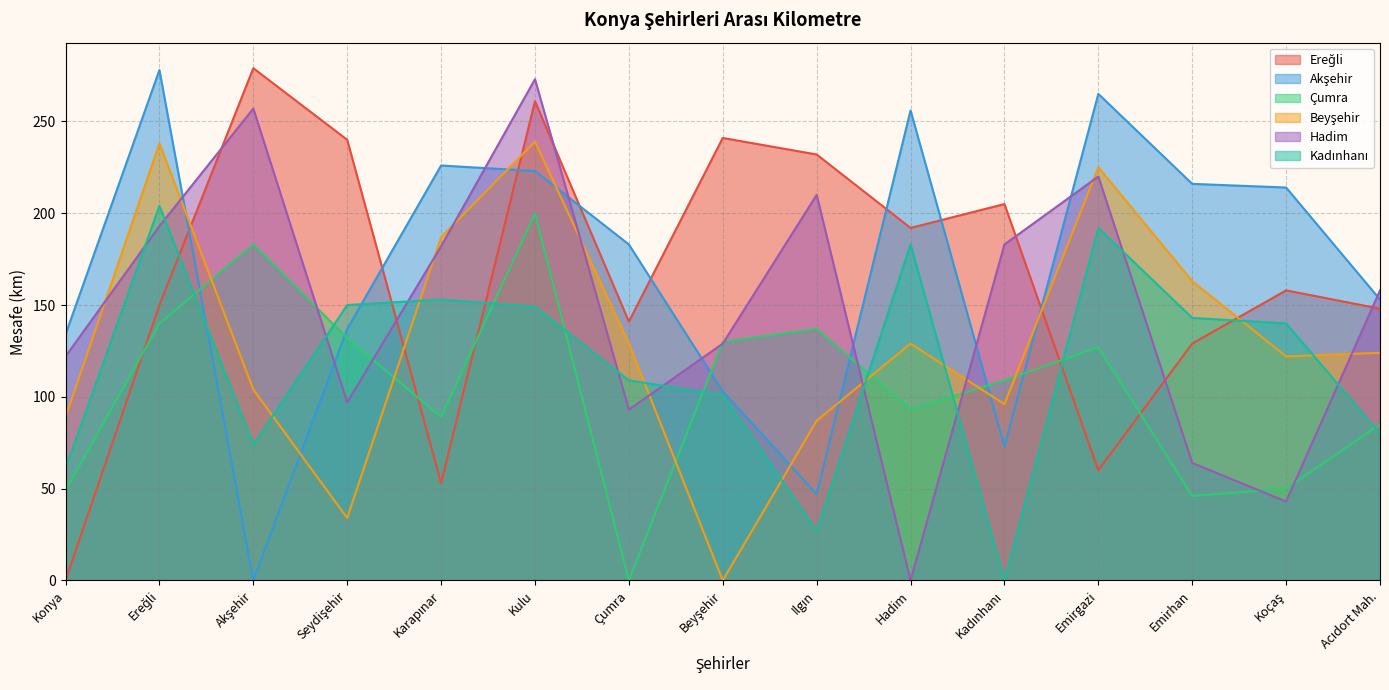

Reading left to right, transcribe all the data shown in this chart.

Ereğli: Konya=0	Ereğli=150	Akşehir=279	Seydişehir=240	Karapınar=53	Kulu=261	Çumra=141	Beyşehir=241	Ilgın=232	Hadim=192	Kadınhanı=205	Emirgazi=60	Emirhan=129	Koçaş=158	Acıdort Mah.=148
Akşehir: Konya=134	Ereğli=278	Akşehir=0	Seydişehir=137	Karapınar=226	Kulu=223	Çumra=183	Beyşehir=103	Ilgın=47	Hadim=256	Kadınhanı=73	Emirgazi=265	Emirhan=216	Koçaş=214	Acıdort Mah.=153
Çumra: Konya=49	Ereğli=140	Akşehir=183	Seydişehir=132	Karapınar=89	Kulu=200	Çumra=0	Beyşehir=130	Ilgın=137	Hadim=93	Kadınhanı=109	Emirgazi=127	Emirhan=46	Koçaş=50	Acıdort Mah.=85
Beyşehir: Konya=89	Ereğli=238	Akşehir=104	Seydişehir=34	Karapınar=187	Kulu=239	Çumra=129	Beyşehir=0	Ilgın=87	Hadim=129	Kadınhanı=96	Emirgazi=225	Emirhan=163	Koçaş=122	Acıdort Mah.=124
Hadim: Konya=122	Ereğli=193	Akşehir=257	Seydişehir=97	Karapınar=182	Kulu=273	Çumra=93	Beyşehir=129	Ilgın=210	Hadim=0	Kadınhanı=183	Emirgazi=220	Emirhan=64	Koçaş=43	Acıdort Mah.=158
Kadınhanı: Konya=61	Ereğli=204	Akşehir=74	Seydişehir=150	Karapınar=153	Kulu=149	Çumra=109	Beyşehir=101	Ilgın=27	Hadim=183	Kadınhanı=0	Emirgazi=192	Emirhan=143	Koçaş=140	Acıdort Mah.=80